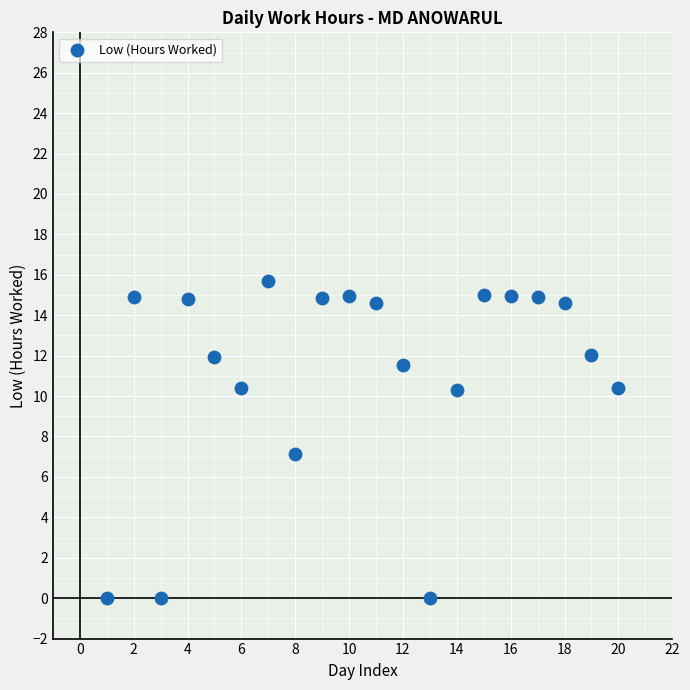

What is the range of X values (max minus min)?

19.0